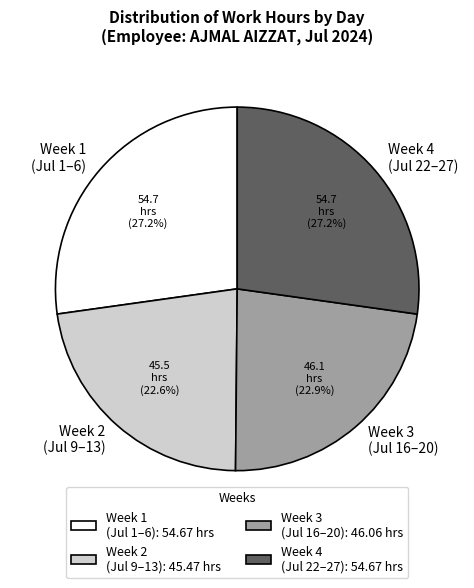

Combined, do Week 1 (Jul 1–6) and Week 4 (Jul 22–27) account for over 50%?

Yes